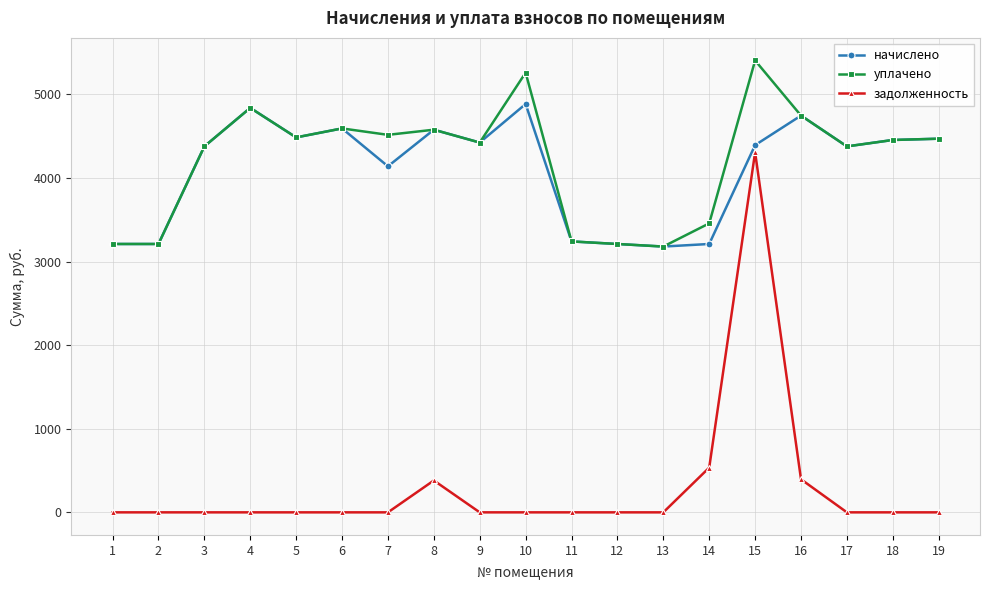

At how many categories does at least one series exceed 3315?

14